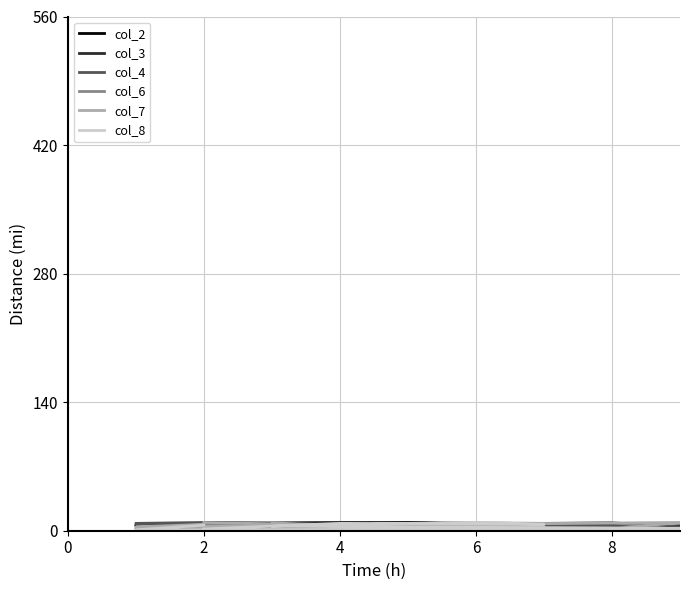

Is this an area chart (filled region under the line)?

No